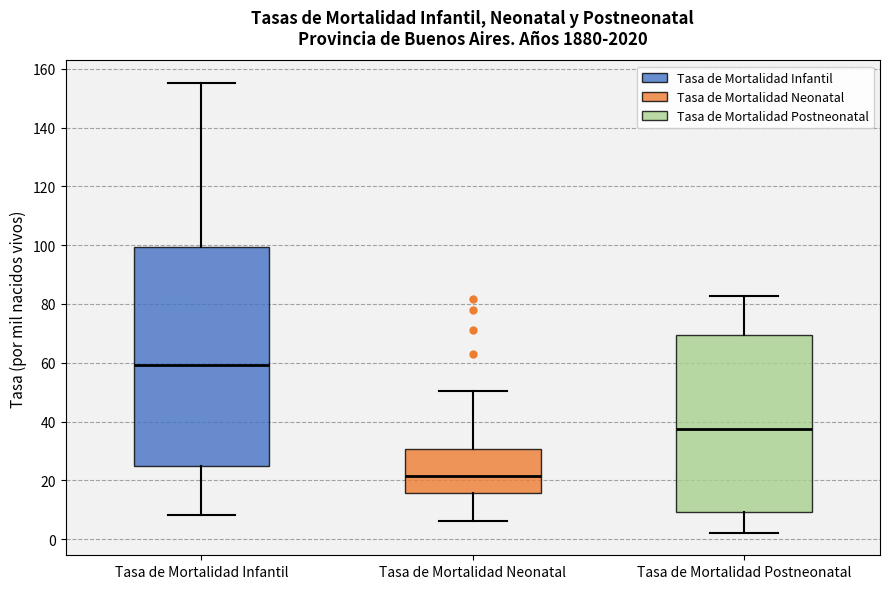

Where does the median line of the box for Tasa de Mortalidad Postneonatal sit on the y-axis? The values are not printed on the chart, so give them approximately, as read against the axis.

38